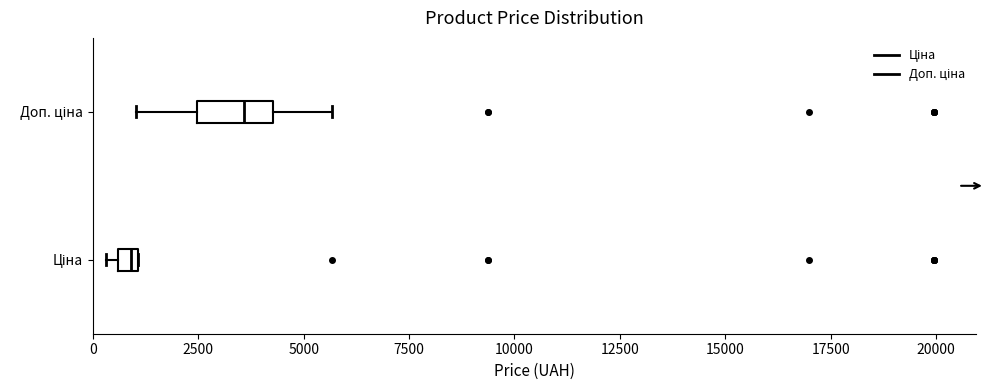

Where is the left edge of the box for Ціна on the x-axis? The values are not printed on the chart, so give them approximately, as read against the axis.

500